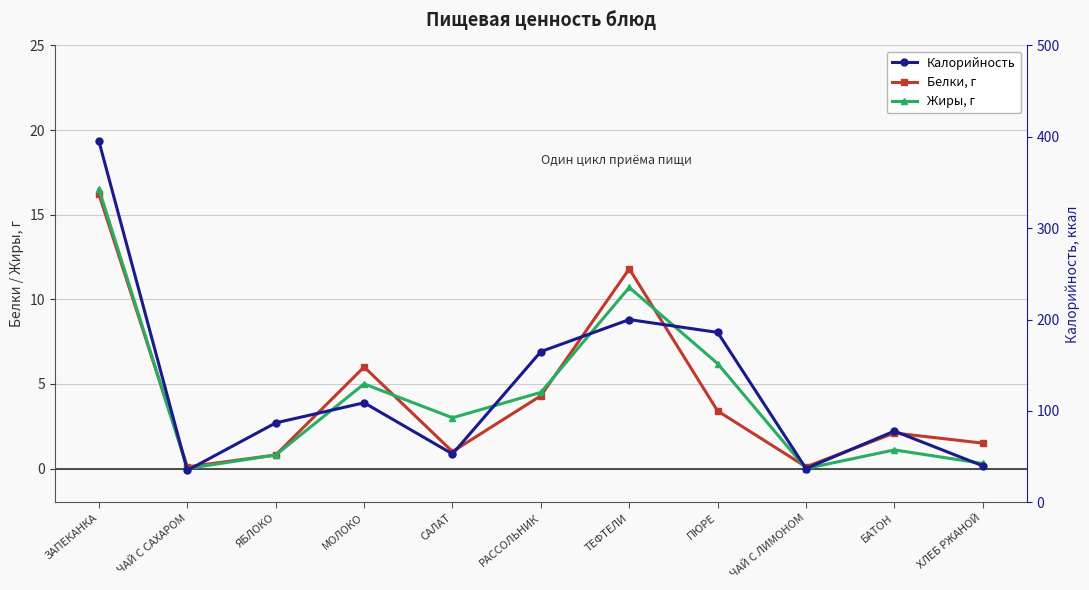

Reading right to left, extract all data points from this chart.

Белки, г: ХЛЕБ РЖАНОЙ=1.5	БАТОН=2.1	ЧАЙ С ЛИМОНОМ=0.1	ПЮРЕ=3.4	ТЕФТЕЛИ=11.8	РАССОЛЬНИК=4.3	САЛАТ=1.0	МОЛОКО=6.0	ЯБЛОКО=0.8	ЧАЙ С САХАРОМ=0.1	ЗАПЕКАНКА=16.2
Жиры, г: ХЛЕБ РЖАНОЙ=0.3	БАТОН=1.1	ЧАЙ С ЛИМОНОМ=0.0	ПЮРЕ=6.2	ТЕФТЕЛИ=10.7	РАССОЛЬНИК=4.5	САЛАТ=3.0	МОЛОКО=5.0	ЯБЛОКО=0.8	ЧАЙ С САХАРОМ=0.0	ЗАПЕКАНКА=16.5
Калорийность: ХЛЕБ РЖАНОЙ=40.0	БАТОН=78.0	ЧАЙ С ЛИМОНОМ=37.0	ПЮРЕ=186.0	ТЕФТЕЛИ=200.0	РАССОЛЬНИК=165.0	САЛАТ=53.0	МОЛОКО=109.0	ЯБЛОКО=87.0	ЧАЙ С САХАРОМ=35.0	ЗАПЕКАНКА=395.0